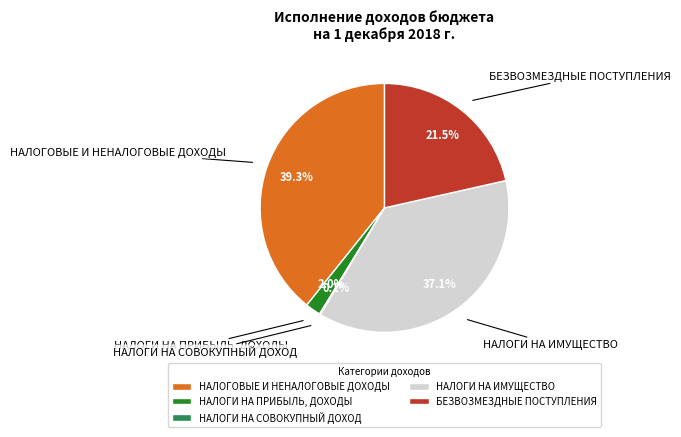

What is the ratio of the value at НАЛОГОВЫЕ И НЕНАЛОГОВЫЕ ДОХОДЫ to the value at НАЛОГИ НА ПРИБЫЛЬ, ДОХОДЫ?

19.7